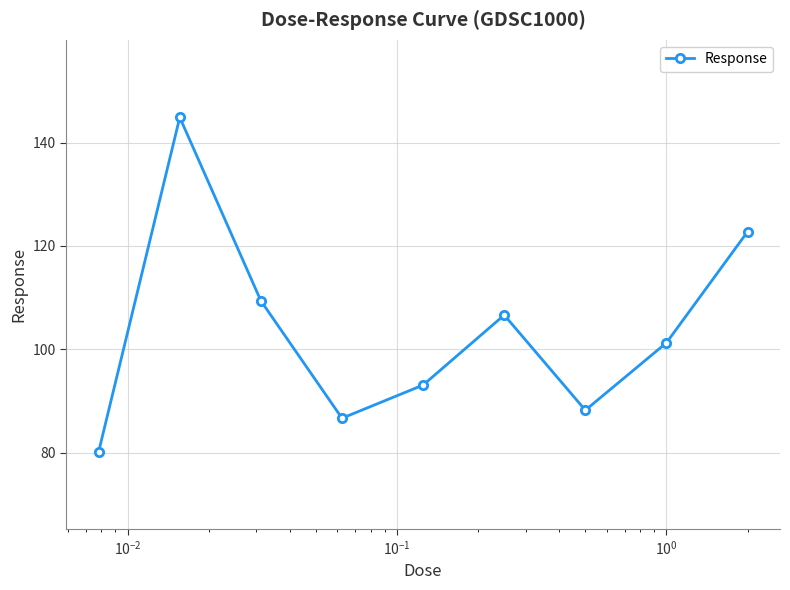

How many points are lower than both their immediate neighbors (excluding endpoints)?

2